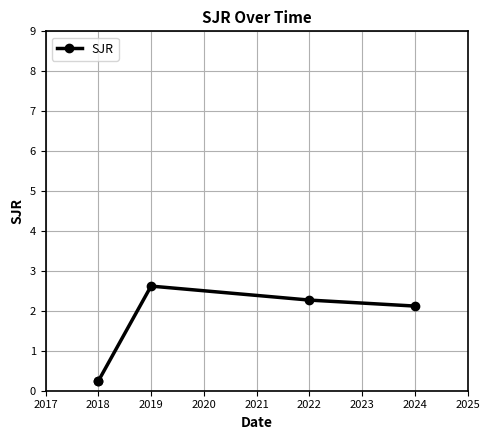

How many series are shown in this chart?

1